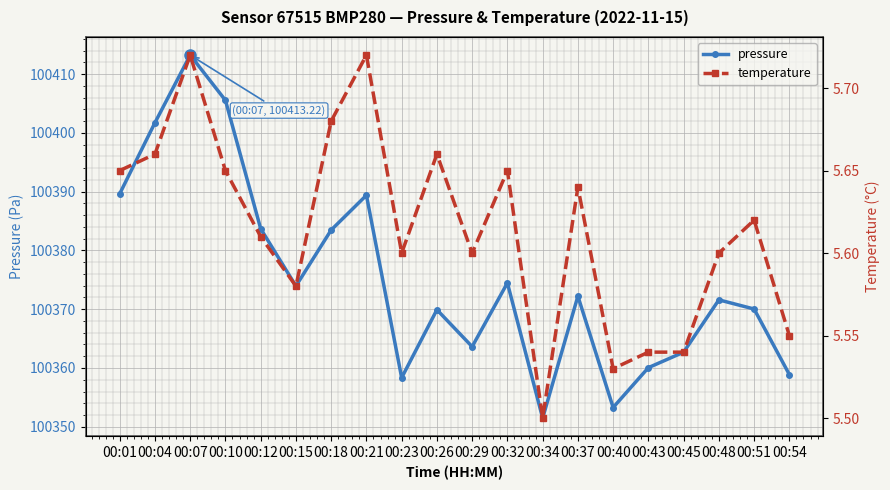

Is it true that temperature equals 10.0 at 00:21?

False